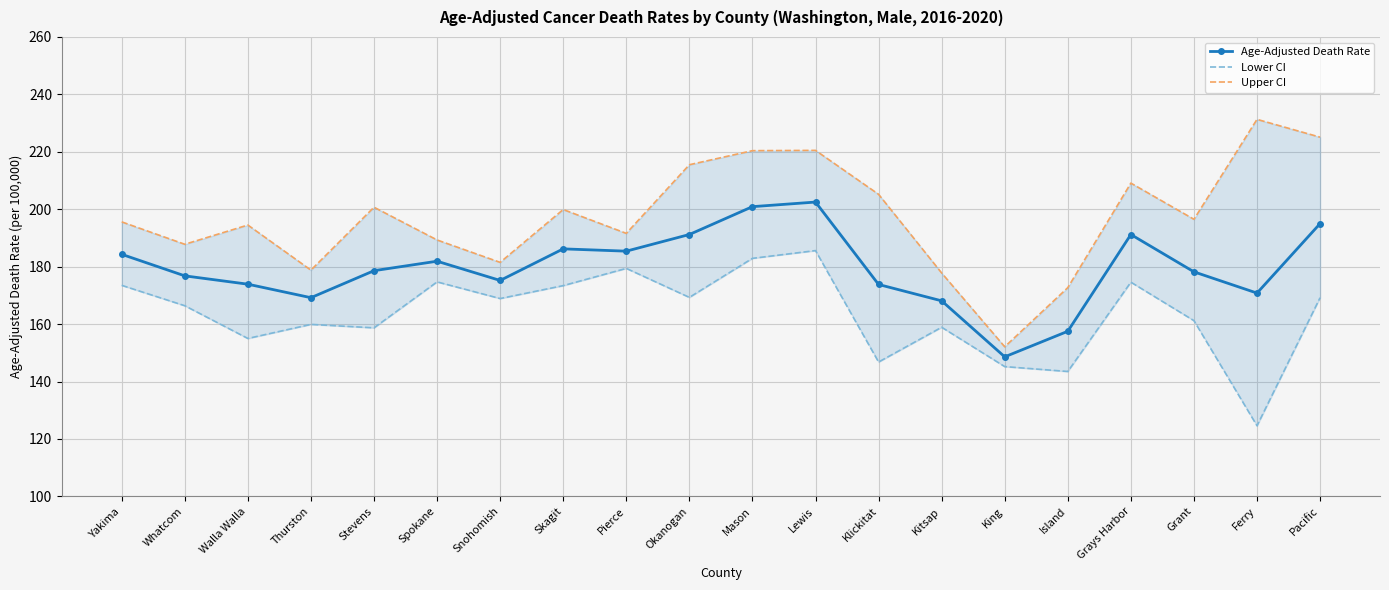

Is it true that Age-Adjusted Death Rate equals 103.8 at Grant?

False